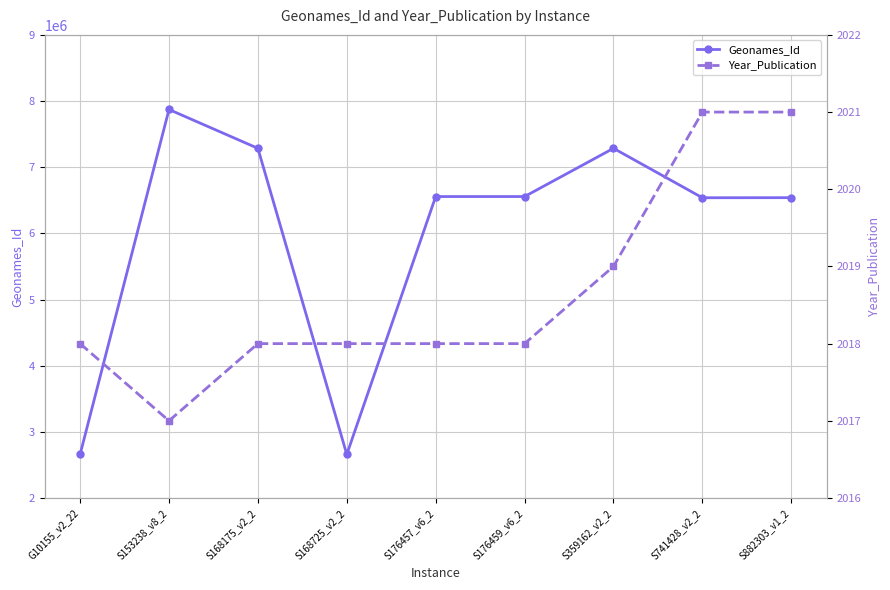

Count the Year_Publication values in the range 2018 to 2019.

6